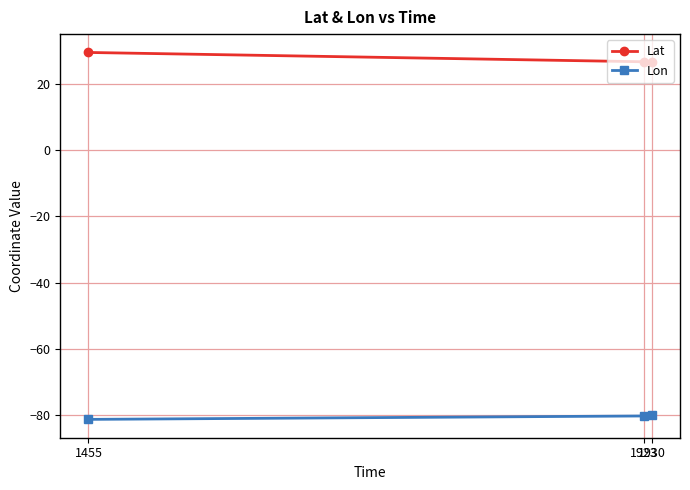

What is the average value of the Lon series?

-80.5